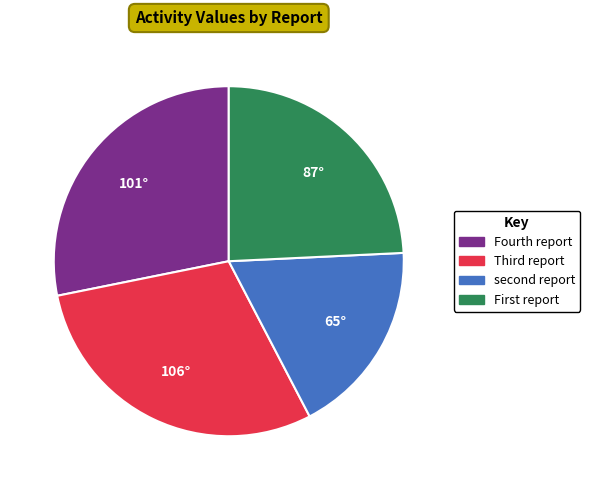

Which category has the biggest portion of the pie?

Third report